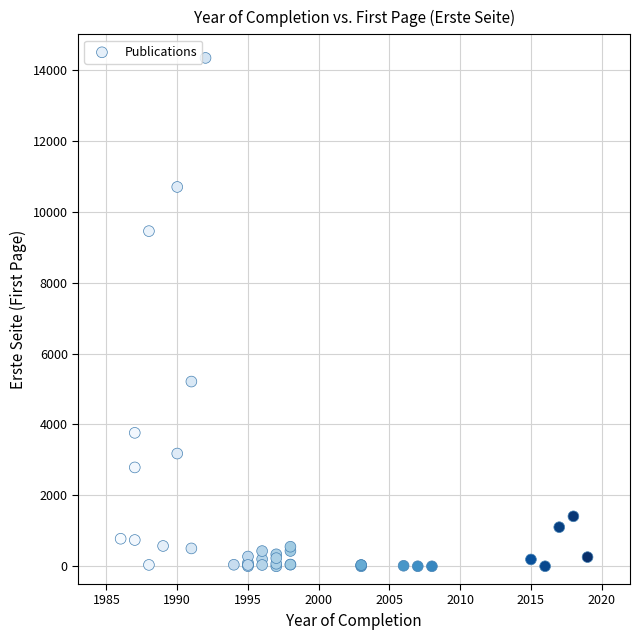

What Y value in the scatter plot is closest to 7167?

5209